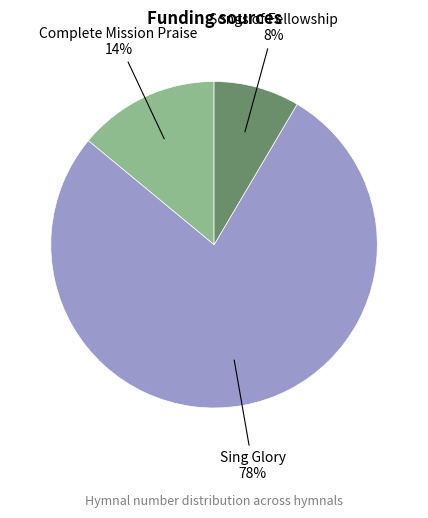

To the nearest percent, what is the average slice percentage?

33%